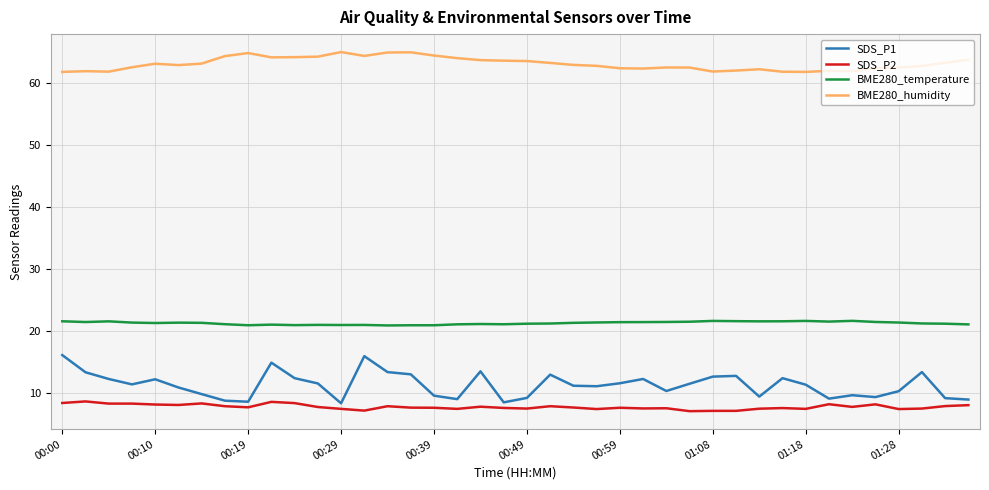

List the series in order of their peak value, lowest first.

SDS_P2, SDS_P1, BME280_temperature, BME280_humidity